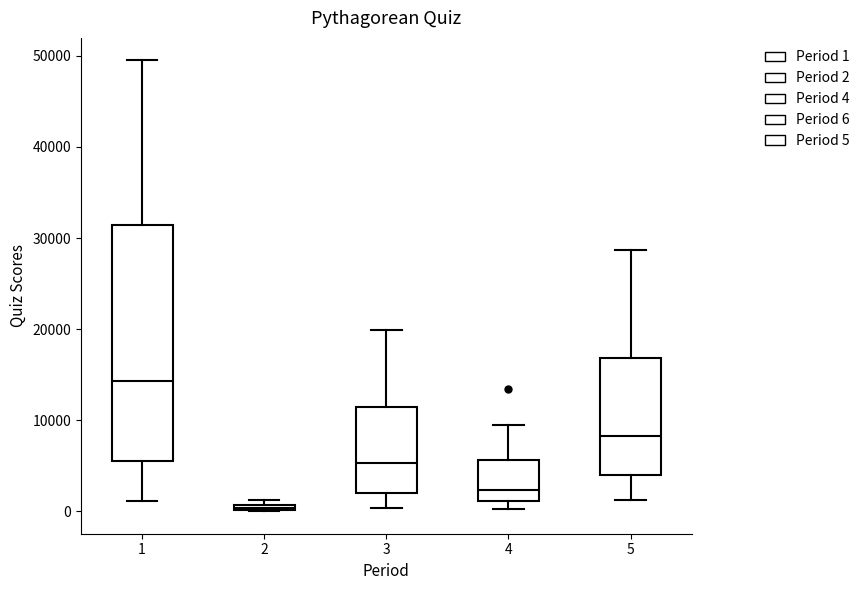

Which box's median line is the lowest?

2